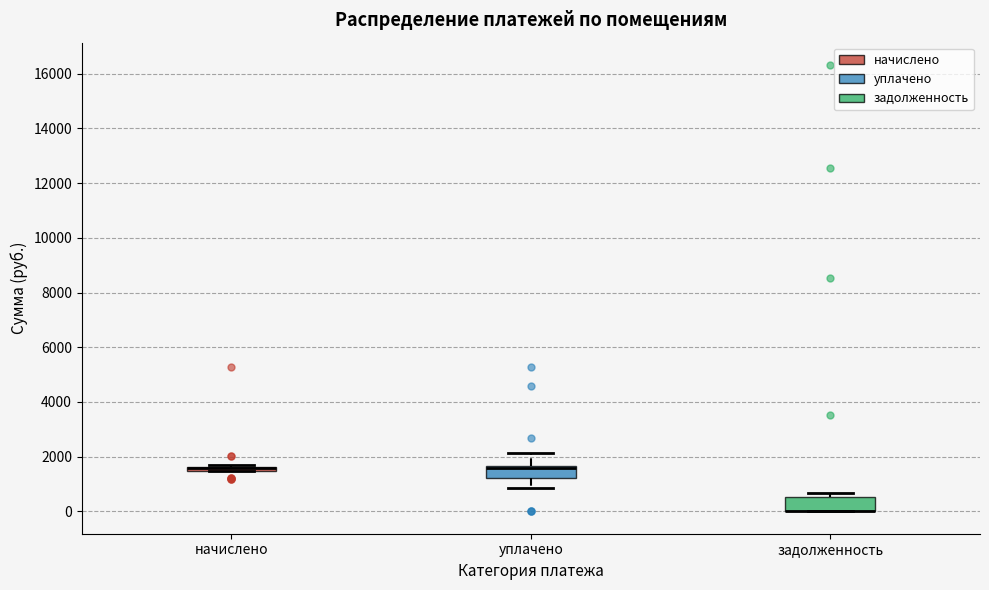

Where is the lower edge of the box for уплачено on the y-axis? The values are not printed on the chart, so give them approximately, as read against the axis.

1200